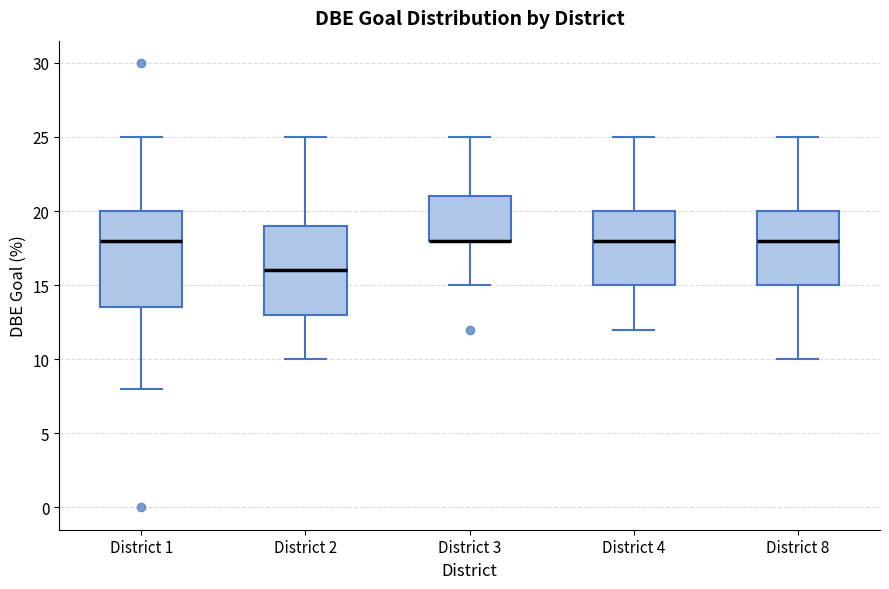

Where does the median line of the box for District 4 sit on the y-axis? The values are not printed on the chart, so give them approximately, as read against the axis.

18.0